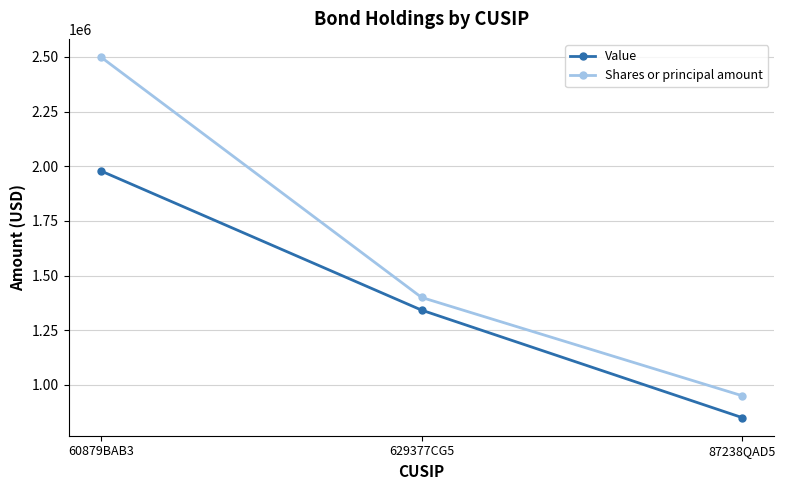

What is the label of the 1st point from the left?

60879BAB3